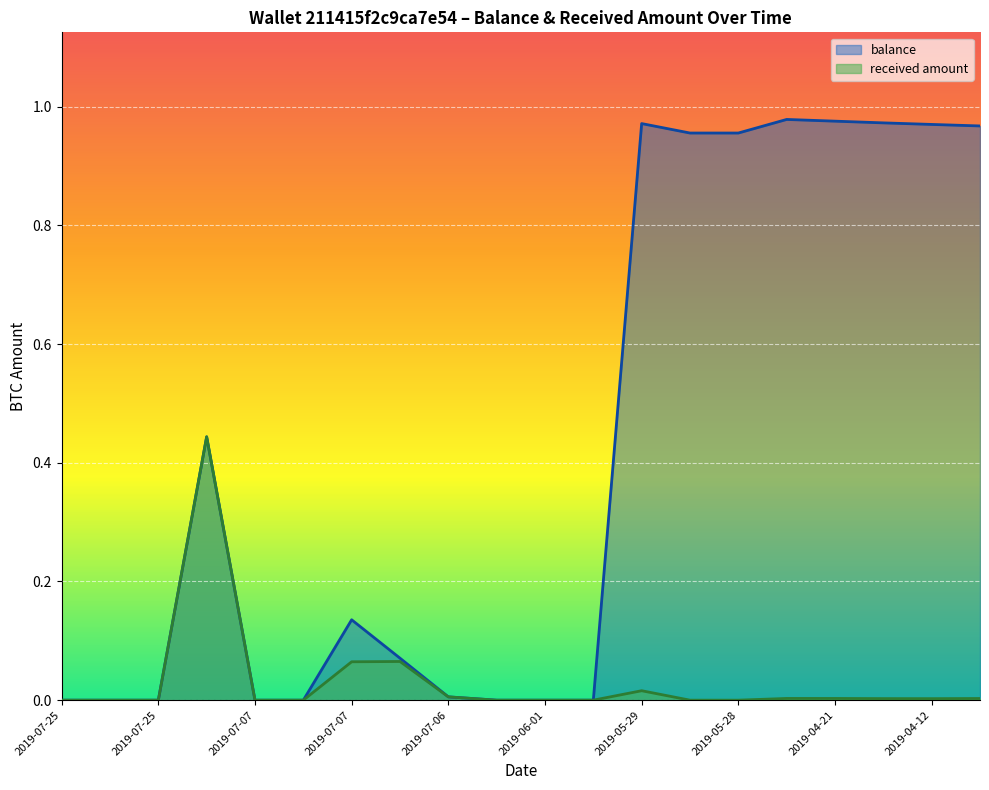

How many categories are shown in the chart?

20